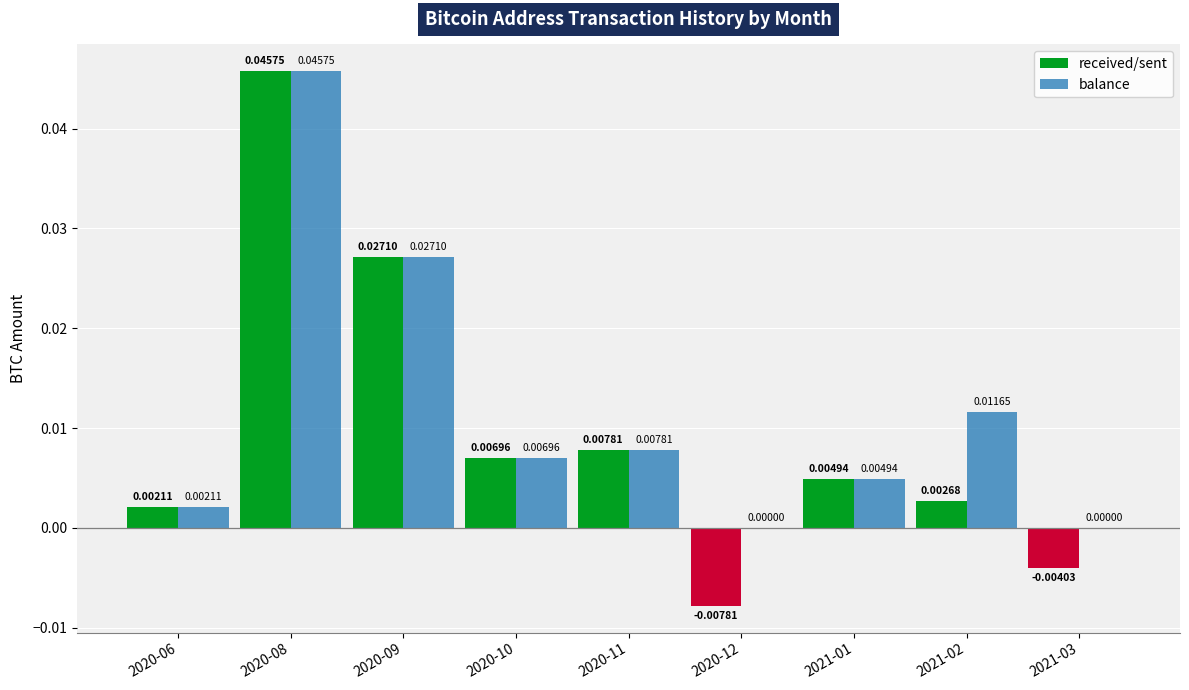

Which series has the largest total across all categories?

balance